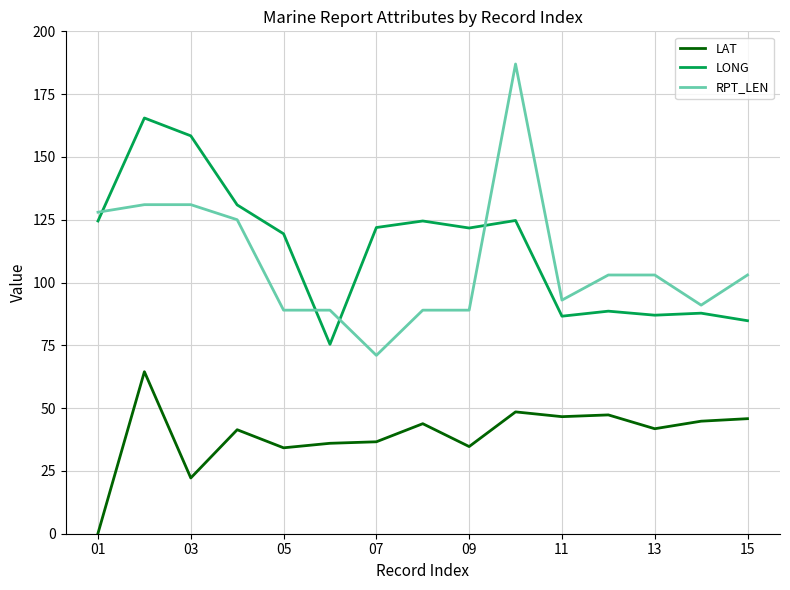

Which series has the largest range (max minus min)?

RPT_LEN